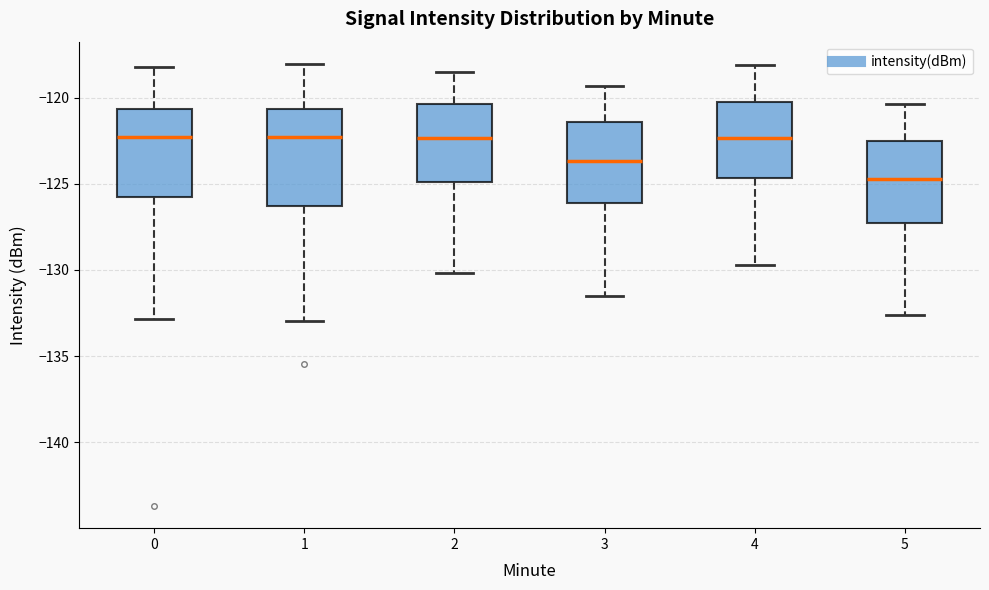

Where does the median line of the box at x = 3 sit on the y-axis? The values are not printed on the chart, so give them approximately, as read against the axis.

-123.5